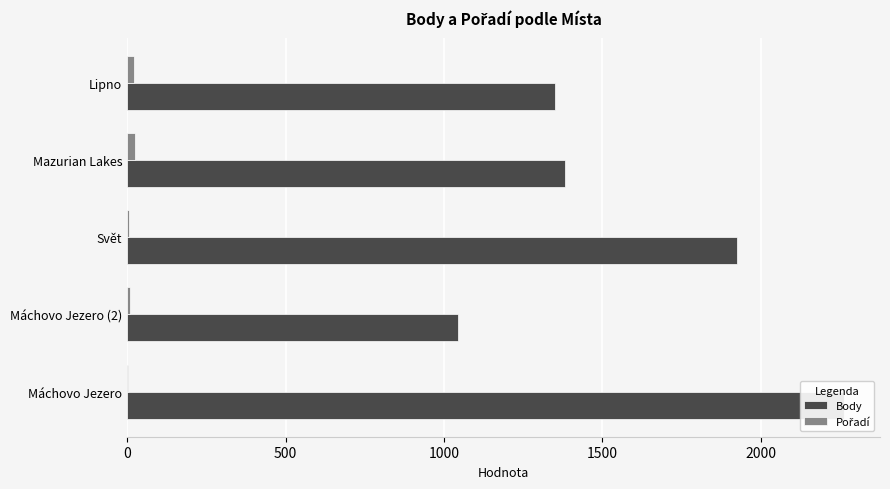

Between Máchovo Jezero (2) and Lipno, which series saw the biggest shift?

Body